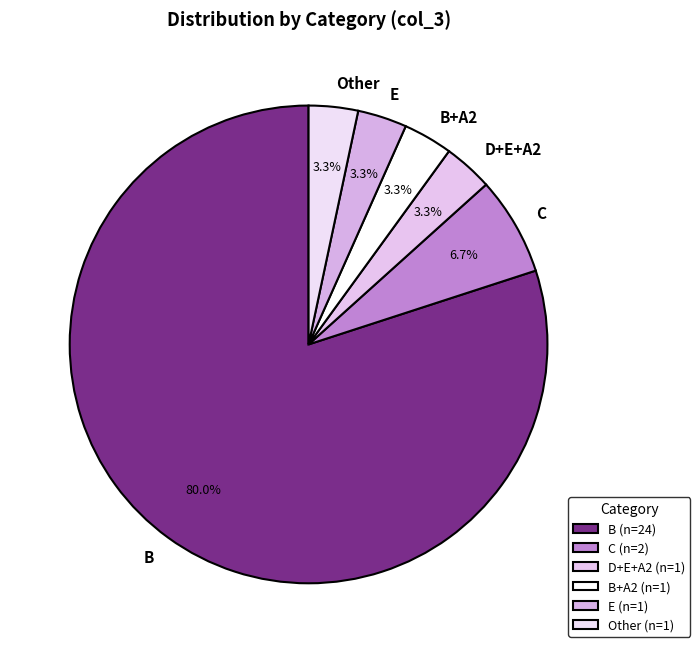

Does E account for over 50% of the chart?

No